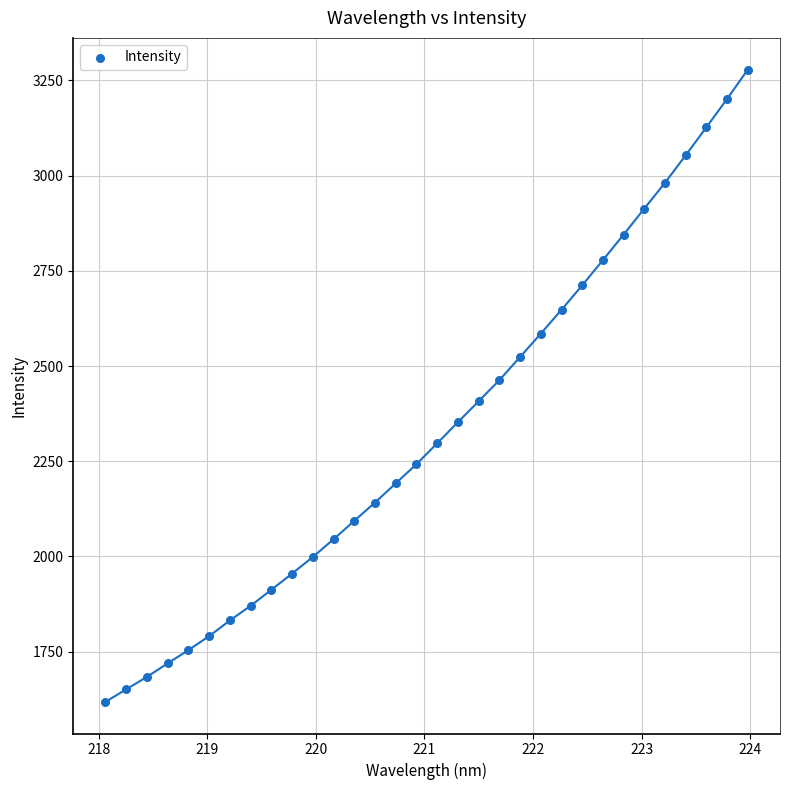

What is the range of Y values (max minus min)?

1660.8